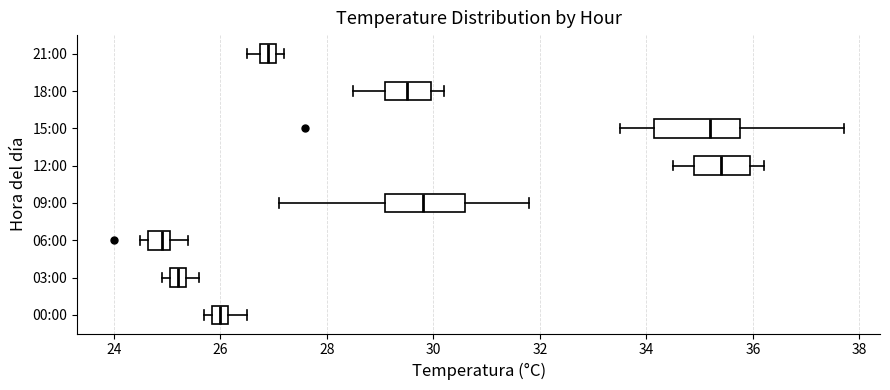

Where does the left whisker of the box for 12:00 end on the x-axis? The values are not printed on the chart, so give them approximately, as read against the axis.

34.6